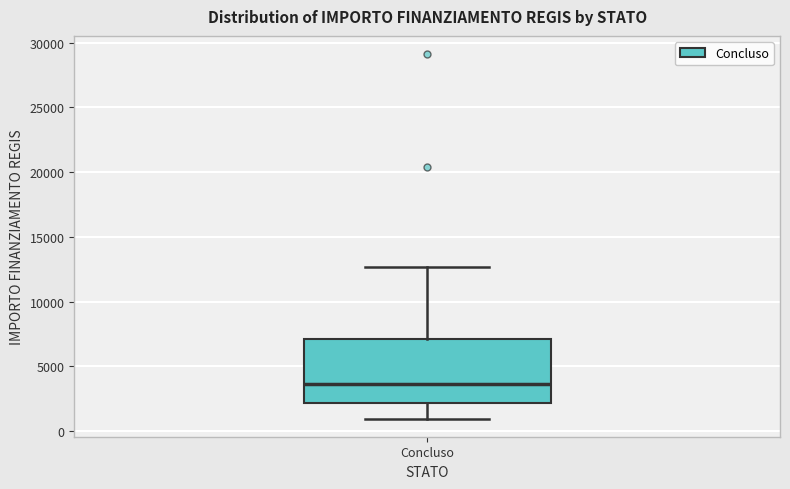

Transcribe this box plot: give where the median line is, the range the box spans, and where the two whiskers end, as read against the y-axis. The values are not printed on the chart, so give them approximately, as read against the axis.

median 3500, box 2000 to 7000, whiskers 1000 to 12500